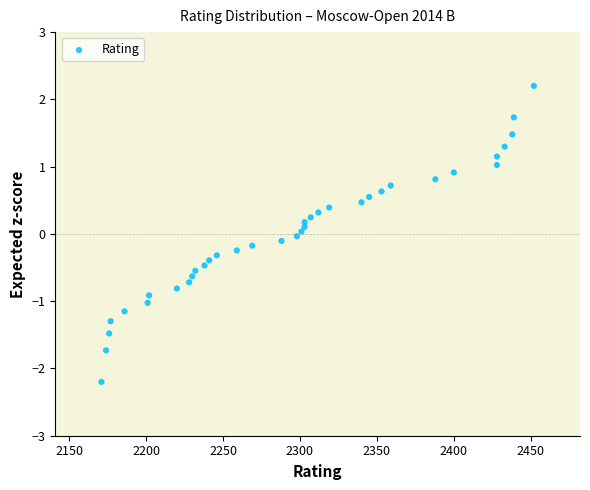

What is the range of X values (max minus min)?

281.0